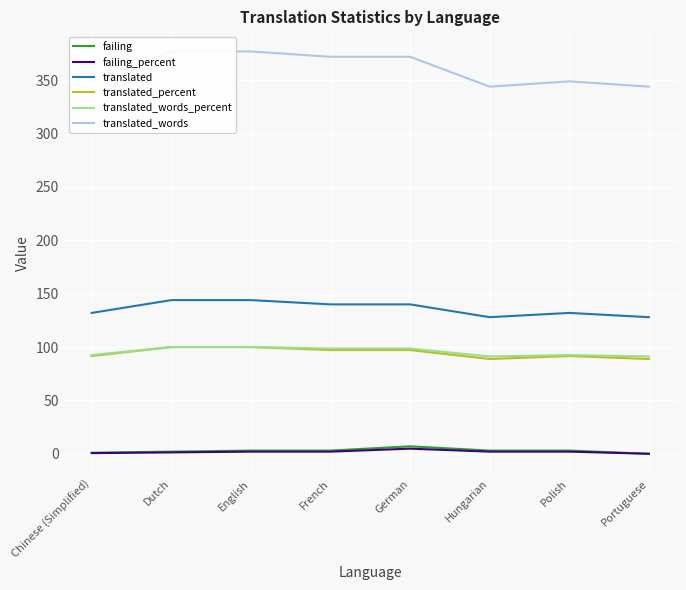

What position from the right is English?

6